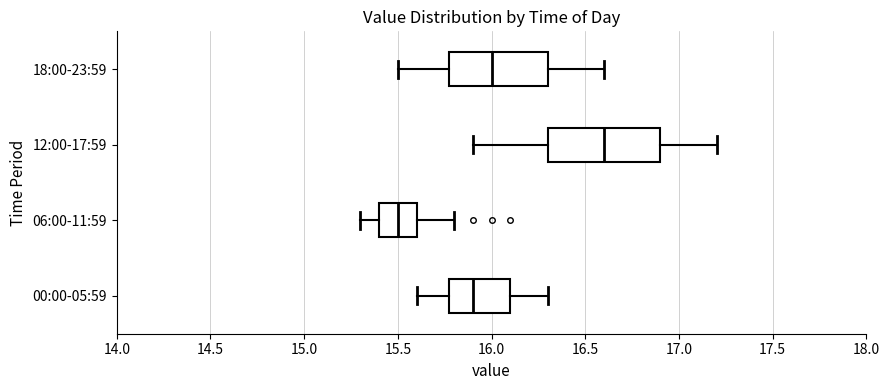

Reading bottom to top, transcribe this box plot: for each box, give where its median line is, the range the box spans, and where its two whiskers end, as read against the x-axis. The values are not printed on the chart, so give them approximately, as read against the axis.

00:00-05:59: median 15.9, box 15.8 to 16.1, whiskers 15.6 to 16.3
06:00-11:59: median 15.5, box 15.4 to 15.6, whiskers 15.3 to 15.8
12:00-17:59: median 16.6, box 16.3 to 16.9, whiskers 15.9 to 17.2
18:00-23:59: median 16.0, box 15.8 to 16.3, whiskers 15.5 to 16.6